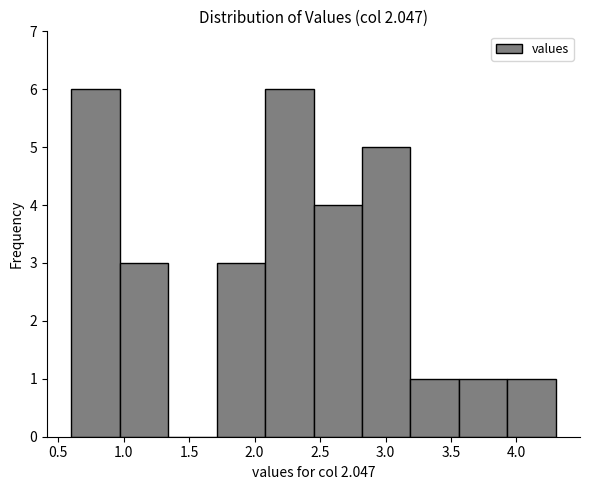

What is the height of the bar covering 0.97 to 1.34 on the x-axis? Neither the bar edges nor the heights are printed on the chart, so give them approximately, as read against the axes.

3